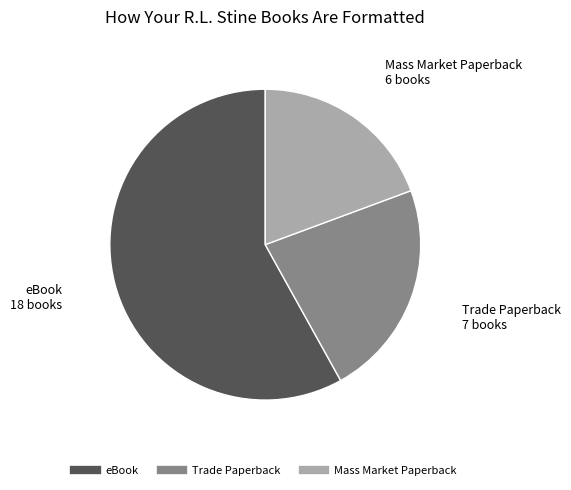

The Mass Market Paperback slice represents 19% of the pie. True or false?

True